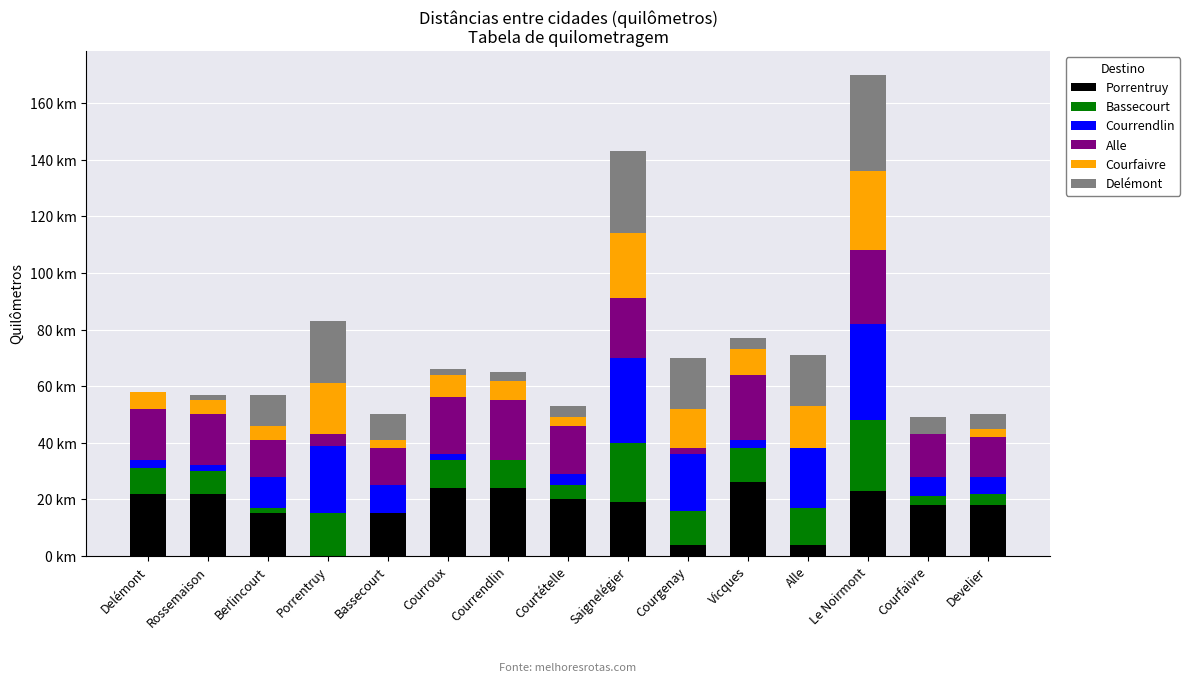

Does the chart contain stacked bars?

Yes